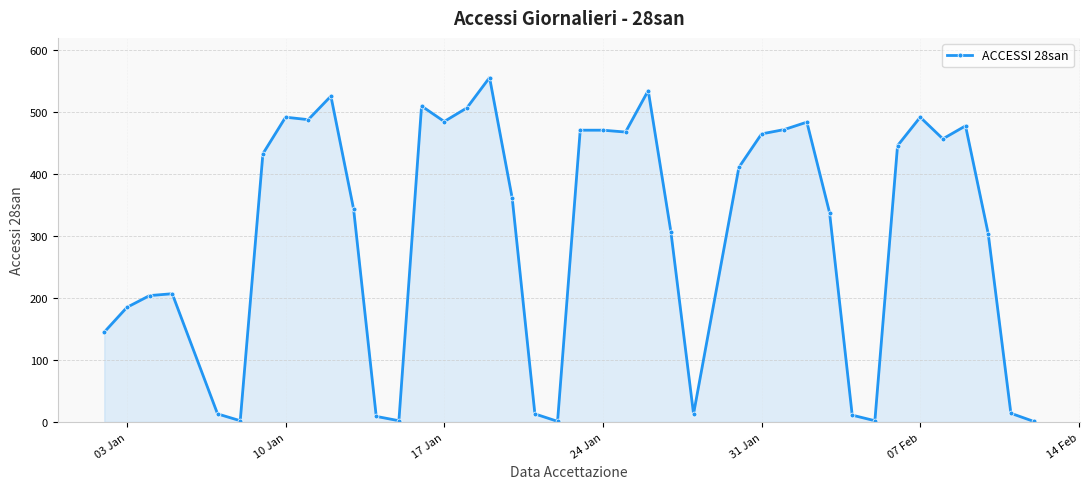

What is the maximum value shown in the chart?

556